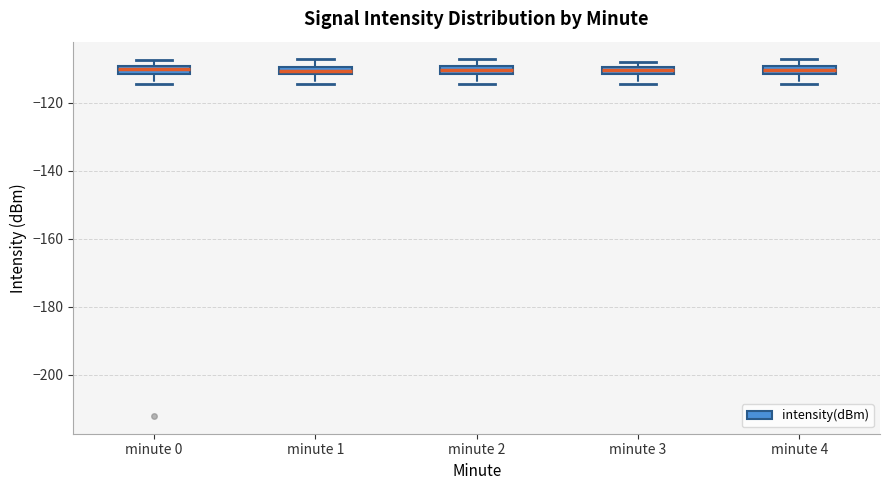

Where does the lower whisker of the box for minute 0 end on the y-axis? The values are not printed on the chart, so give them approximately, as read against the axis.

-114